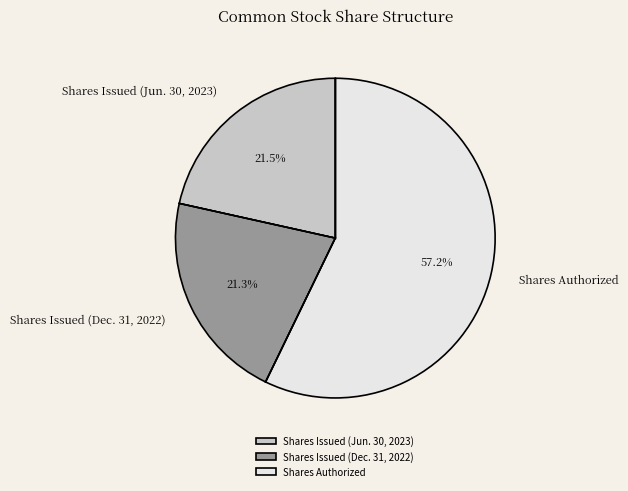

Which has a higher value, Shares Authorized or Shares Issued (Jun. 30, 2023)?

Shares Authorized